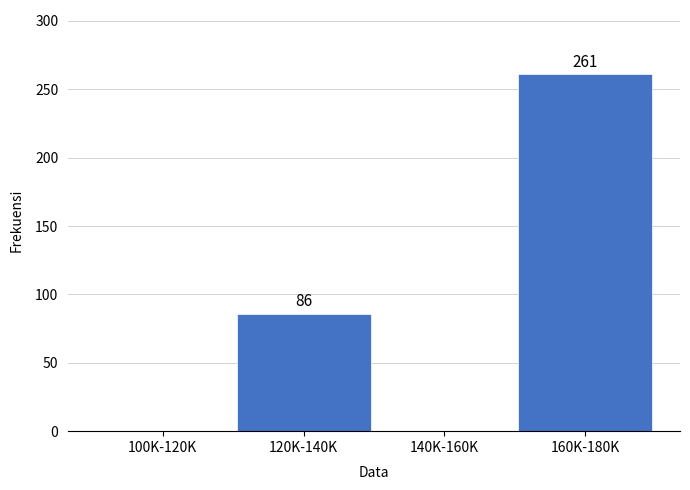

Reading left to right, list all the values displayed in this chart.

100K-120K=0	120K-140K=86	140K-160K=0	160K-180K=261